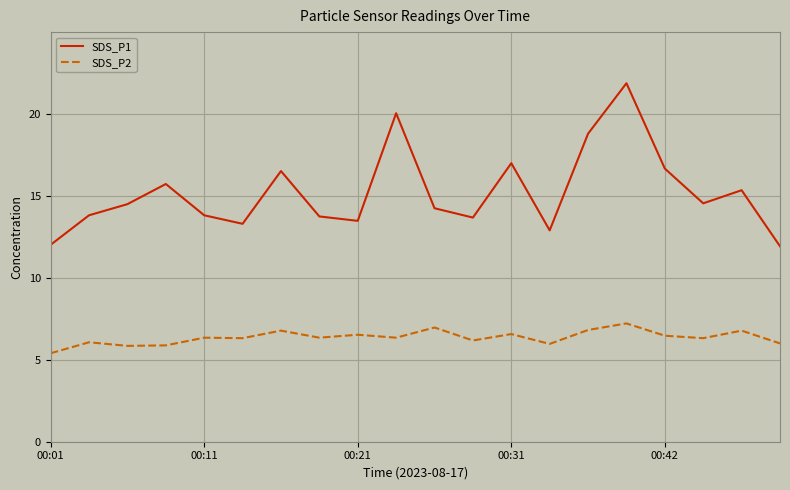

Which series has the widest spread of values?

SDS_P1